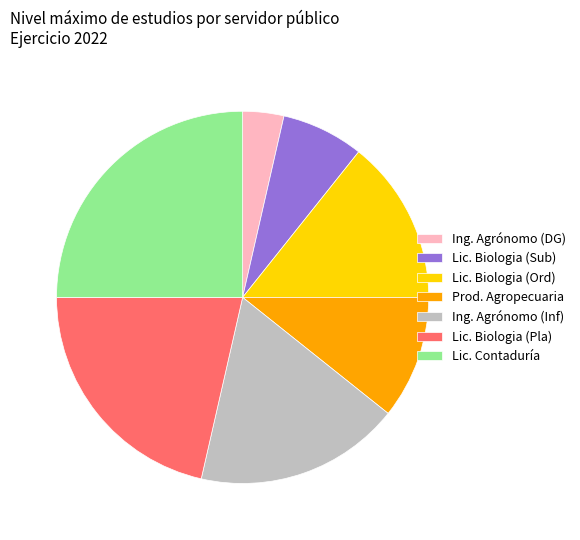

Which category has the biggest portion of the pie?

Lic. Contaduría